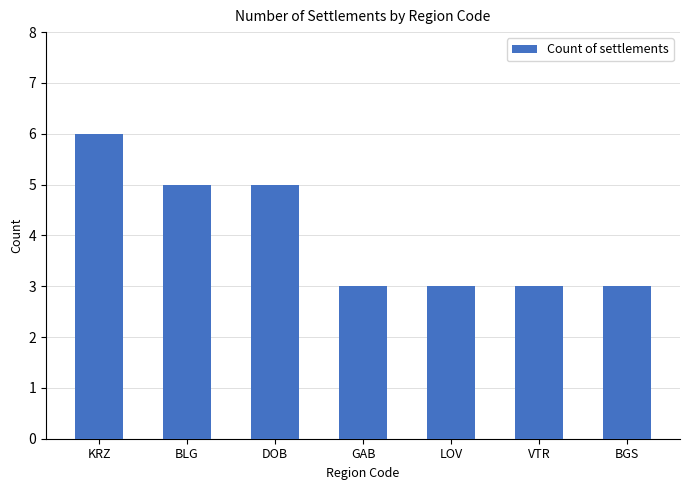

Are the bars horizontal?

No